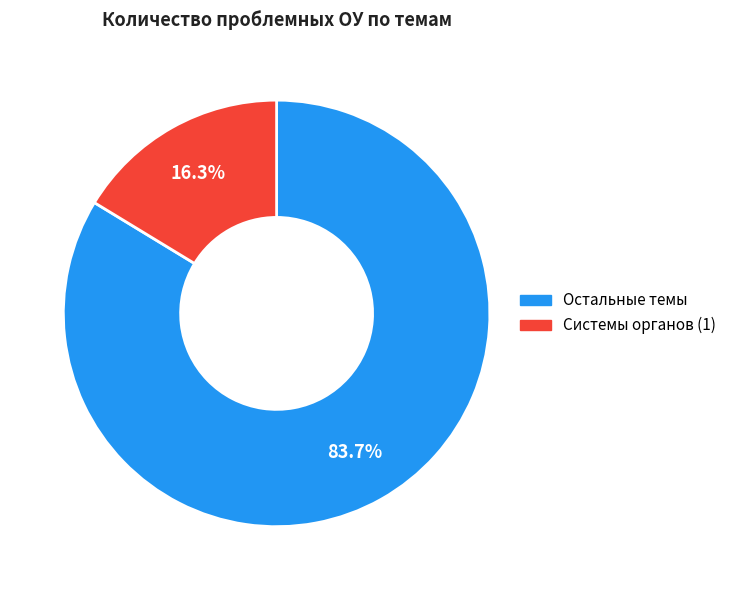

What is the total percentage of Остальные темы and Системы органов (1)?

100.0%